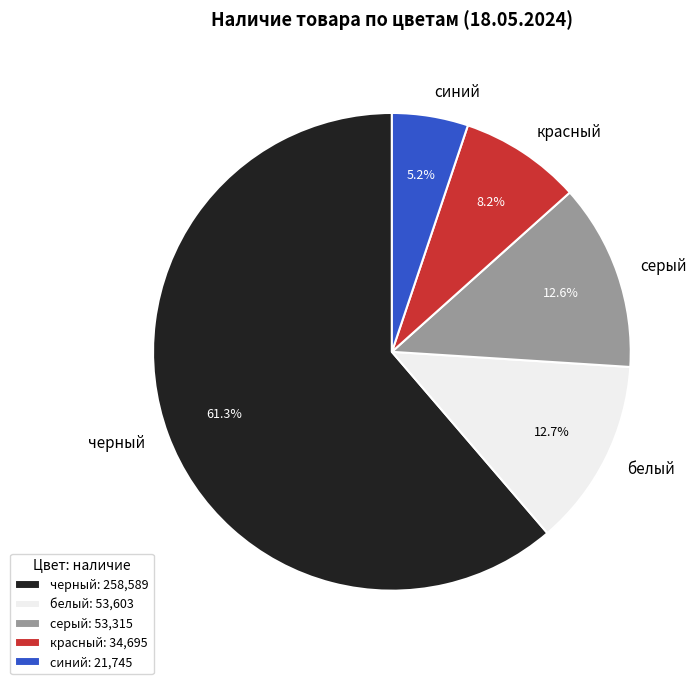

To the nearest percent, what is the difference between the черный and синий slice percentages?

56%